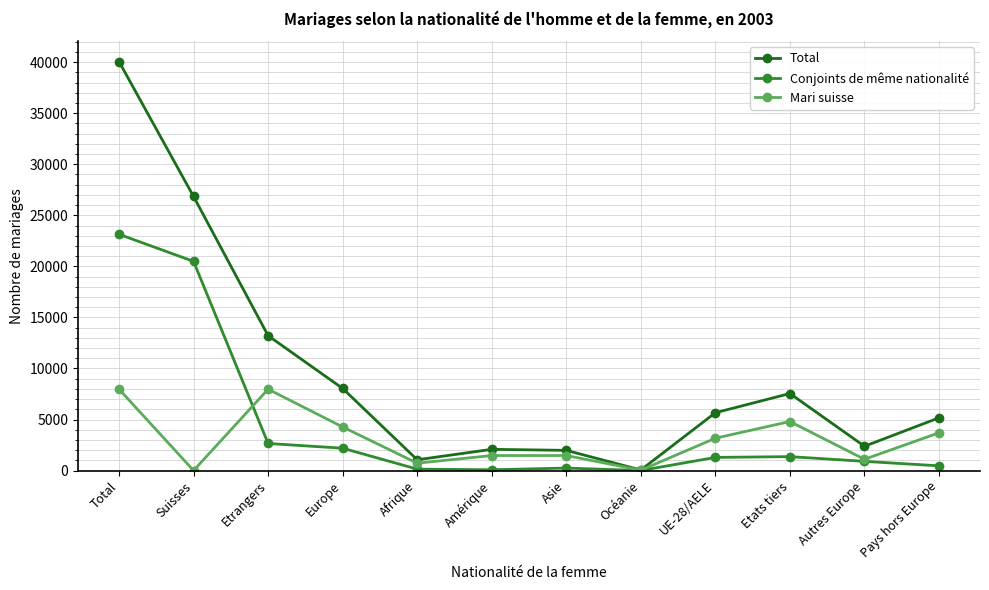

The value of Total at UE-28/AELE is 5665. True or false?

True